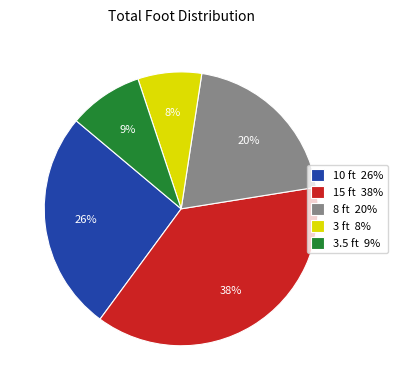

Which slice is the smallest?

3 ft 8%